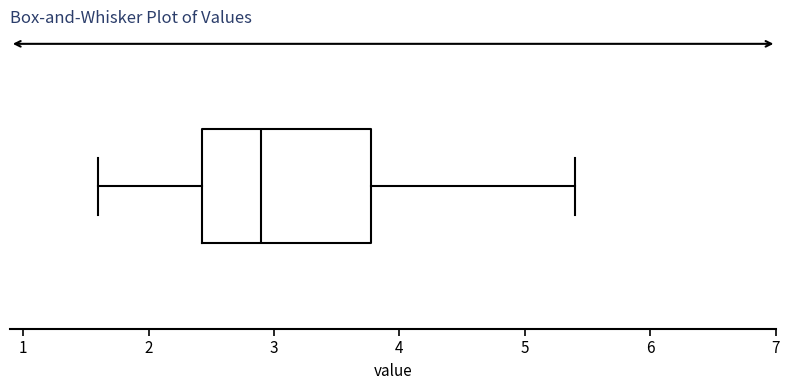

Where is the right edge of the box on the x-axis? The values are not printed on the chart, so give them approximately, as read against the axis.

3.8